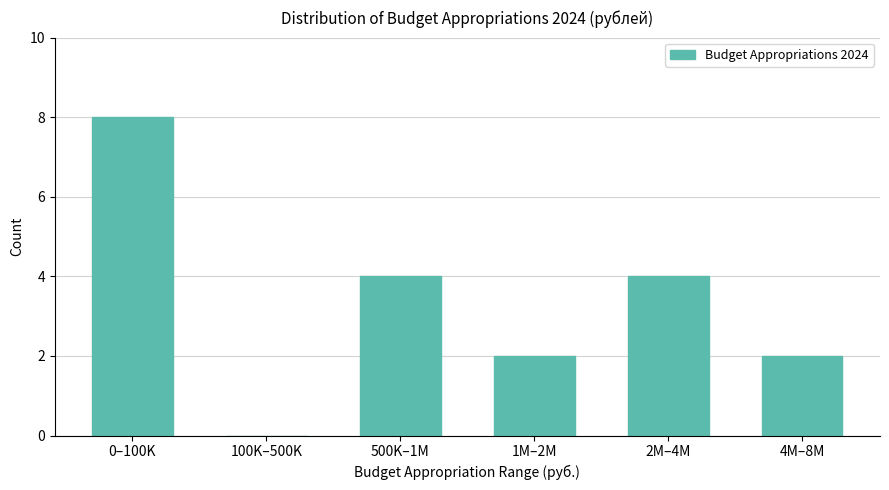

Reading left to right, extract all data points from this chart.

0–100K=8	100K–500K=0	500K–1M=4	1M–2M=2	2M–4M=4	4M–8M=2